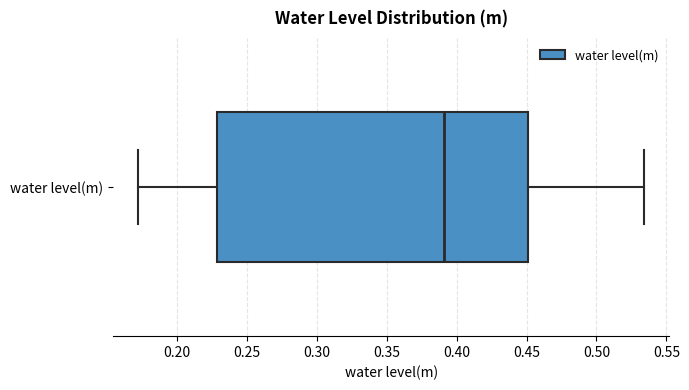

Where does the left whisker of the box for water level(m) end on the x-axis? The values are not printed on the chart, so give them approximately, as read against the axis.

0.170